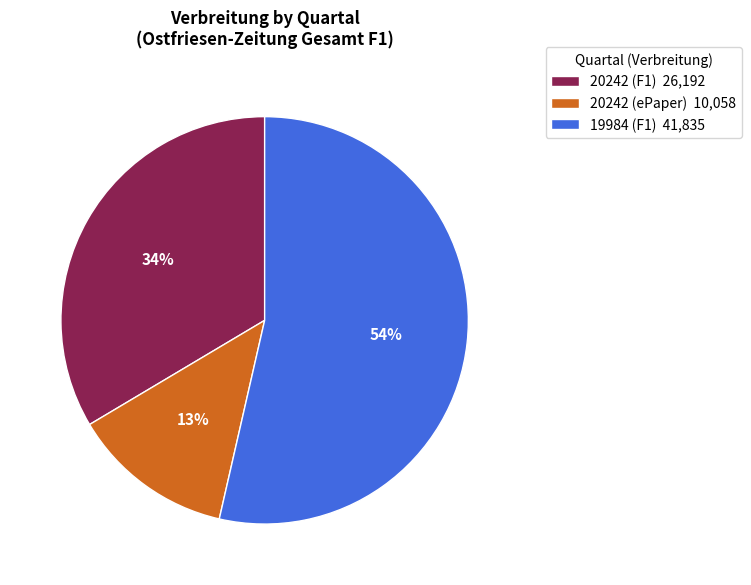

What is the ratio of the value at 20242 (ePaper) to the value at 19984 (F1)?

0.2